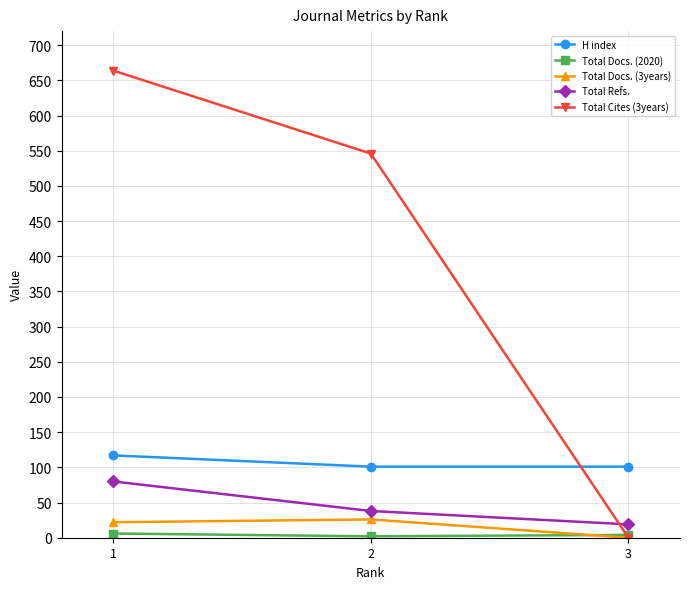

The value of Total Cites (3years) at 2 is 303. True or false?

False